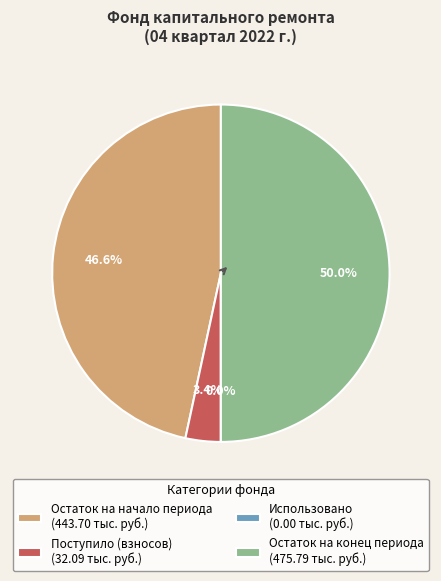

Which slice is the smallest?

Использовано